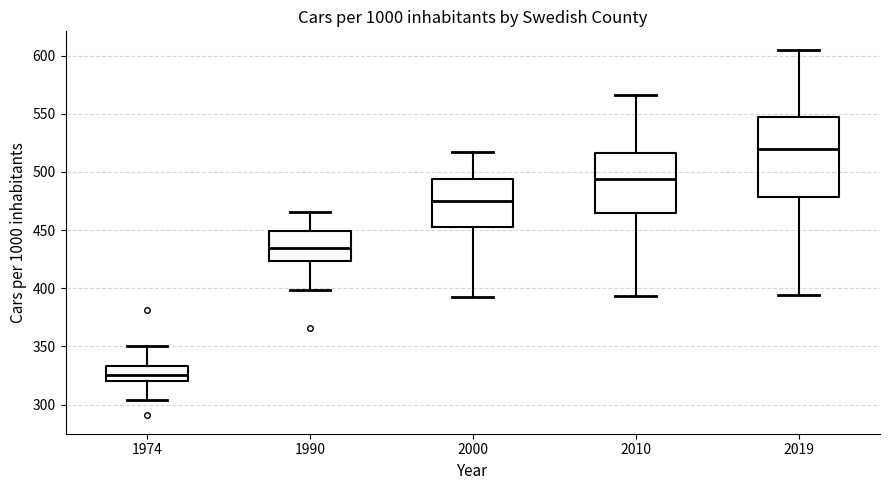

Comparing the boxes themselves (not the whiskers), which one is the tallest?

2019